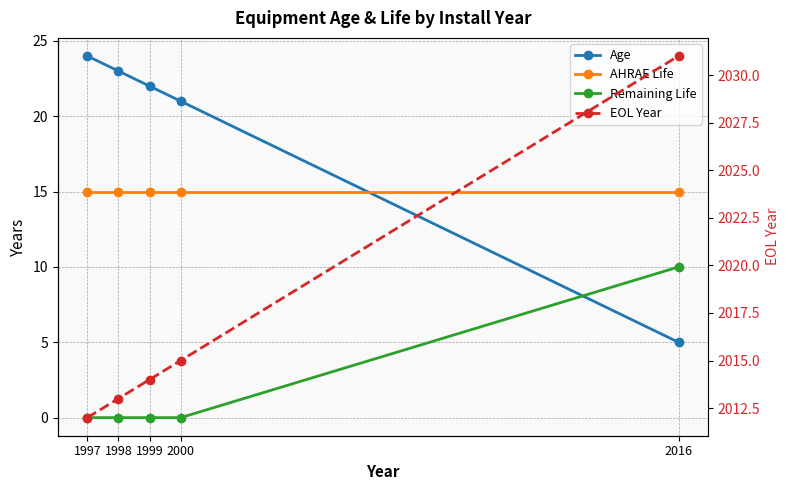

The value of Age at 1997 is 36. True or false?

False